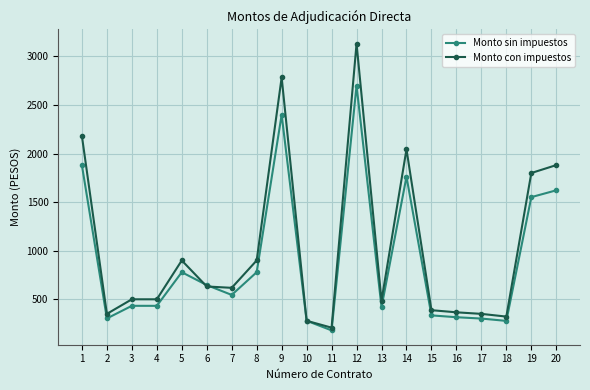

Rank the series by their average value, from highest to lowest.

Monto con impuestos, Monto sin impuestos